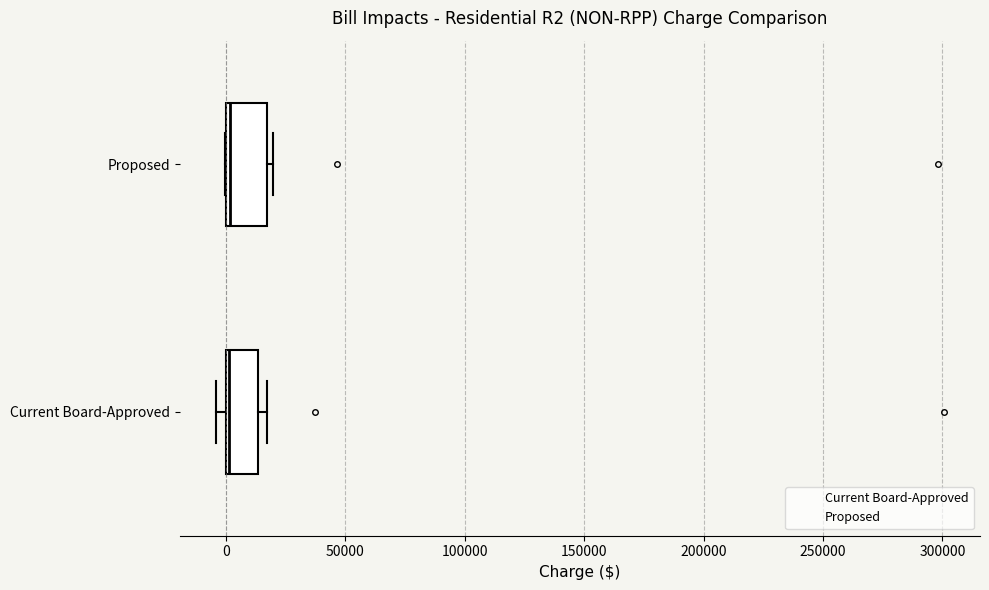

Reading bottom to top, transcribe this box plot: for each box, give where its median line is, the range the box spans, and where its two whiskers end, as read against the x-axis. The values are not printed on the chart, so give them approximately, as read against the axis.

Current Board-Approved: median 0, box 0 to 15000, whiskers -5000 to 15000 (just right of the box's right edge)
Proposed: median 0 (just right of the box's left edge), box 0 to 15000, whiskers 0 to 20000